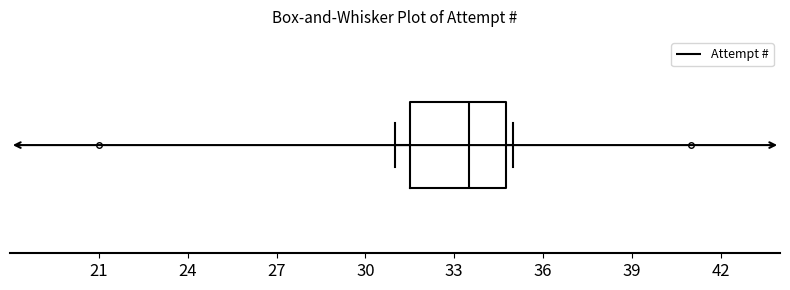

Read this box plot against the x-axis: the position of the median line, the range covered by the box, and the ends of both whiskers. The values are not printed on the chart, so give them approximately, as read against the axis.

median 33.5, box 31.5 to 35.0, whiskers 31.0 to 35.0 (just right of the box's right edge)